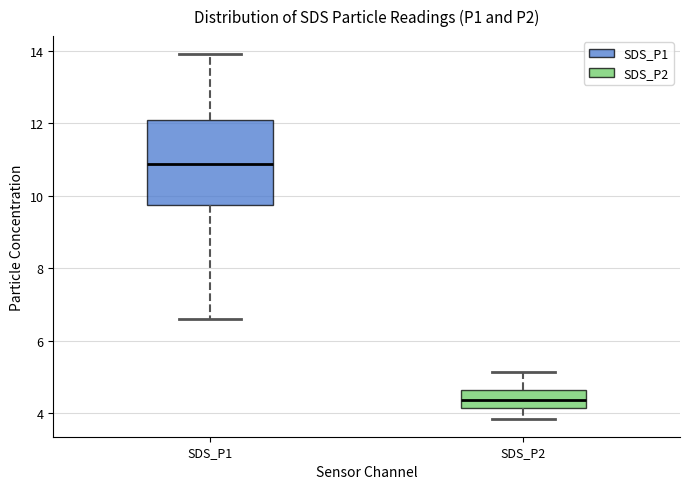

Reading left to right, transcribe this box plot: for each box, give where its median line is, the range the box spans, and where its two whiskers end, as read against the y-axis. The values are not printed on the chart, so give them approximately, as read against the axis.

SDS_P1: median 10.8, box 9.8 to 12.0, whiskers 6.6 to 14.0
SDS_P2: median 4.4, box 4.2 to 4.6, whiskers 3.8 to 5.2